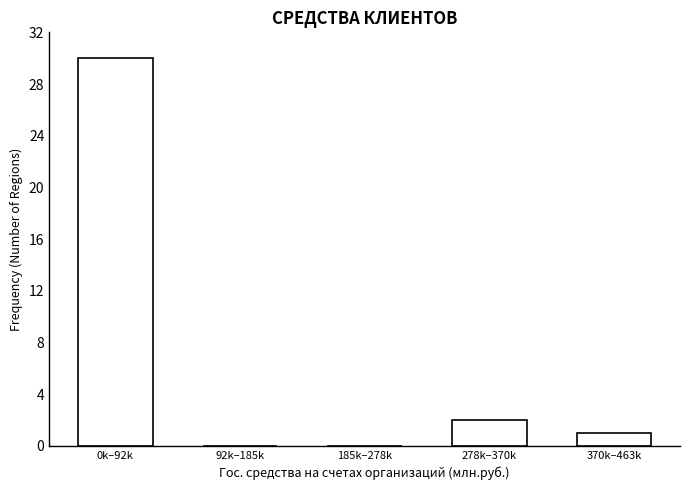

Reading right to left, list all the values displayed in this chart.

370k–463k=1	278k–370k=2	185k–278k=0	92k–185k=0	0k–92k=30